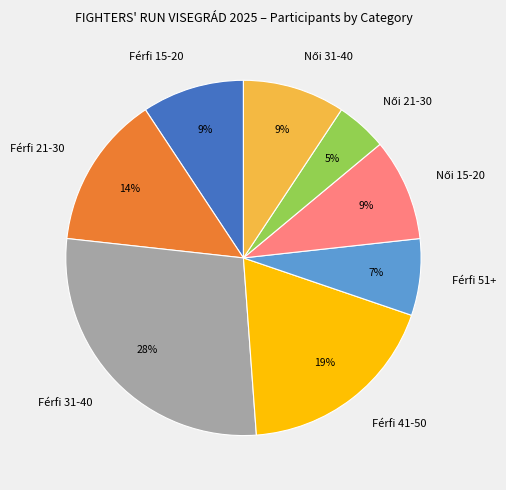

True or false: Férfi 31-40 accounts for 41% of the total.

False